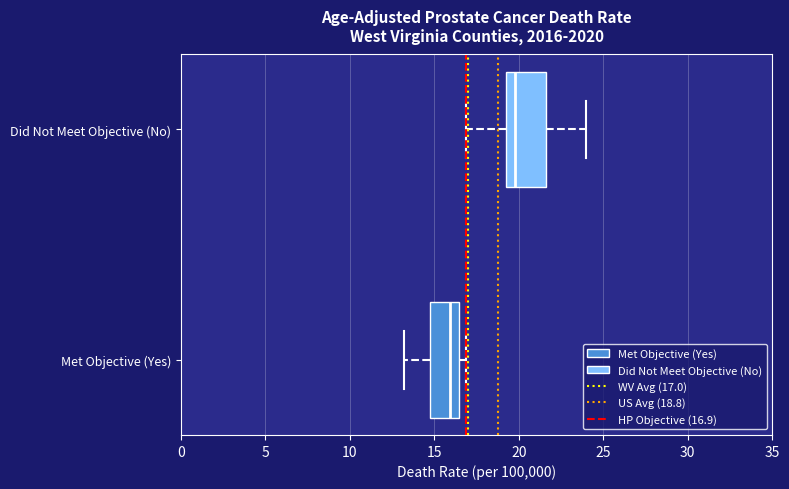

Reading bottom to top, read every box against the x-axis: the position of its median line, the range the box covers, and the ends of its whiskers. The values are not printed on the chart, so give them approximately, as read against the axis.

Met Objective (Yes): median 16.0, box 14.5 to 16.5, whiskers 13.0 to 17.0
Did Not Meet Objective (No): median 20.0, box 19.0 to 21.5, whiskers 17.0 to 24.0